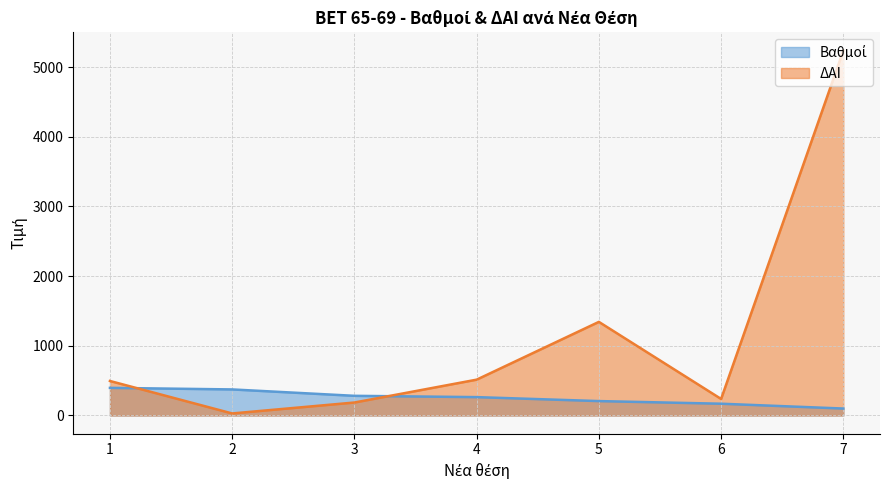

Rank the categories by ΔΑΙ value from highest to lowest.

7, 5, 4, 1, 6, 3, 2